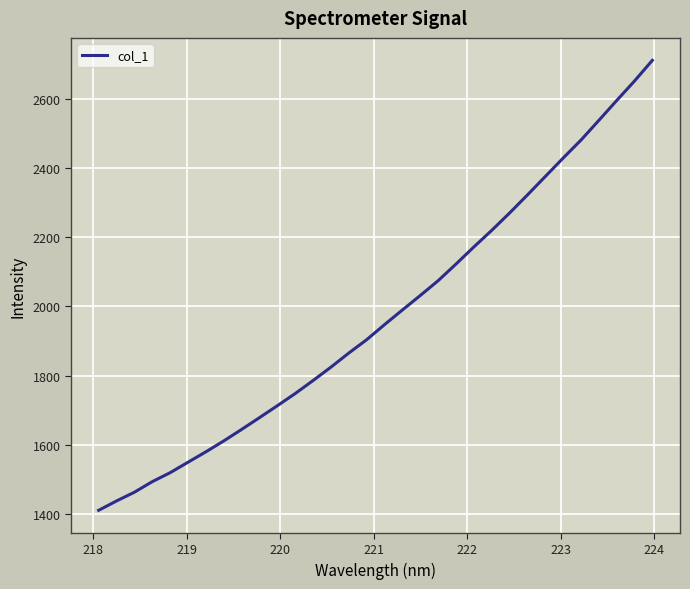

What is the maximum value shown in the chart?

2711.4